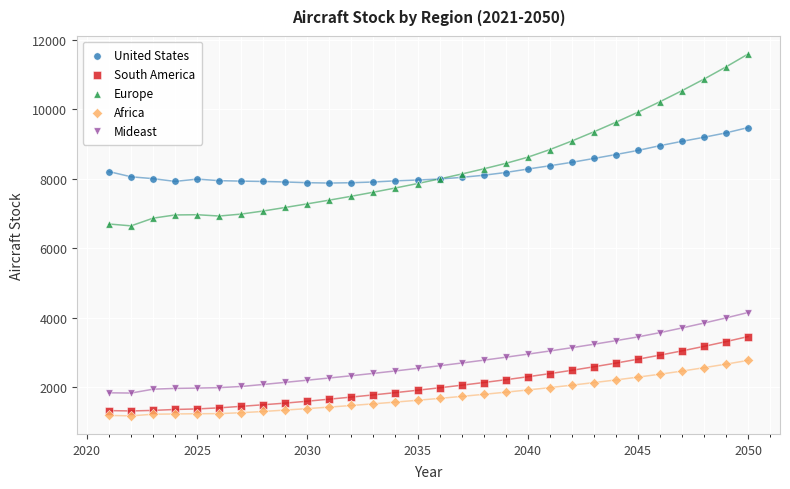

What is the X range (max minus min) for the scatter plot?

29.0